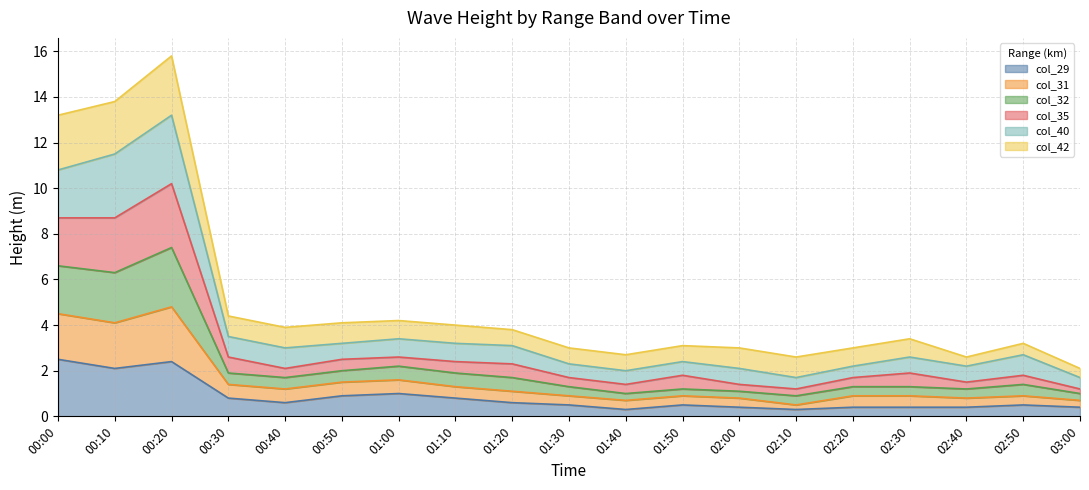

At which category is the sum across all series the highest?

00:20